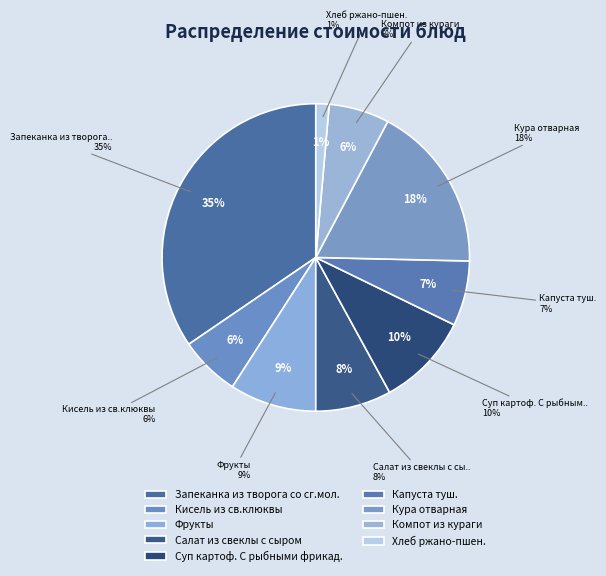

How many segments does this pie chart have?

9